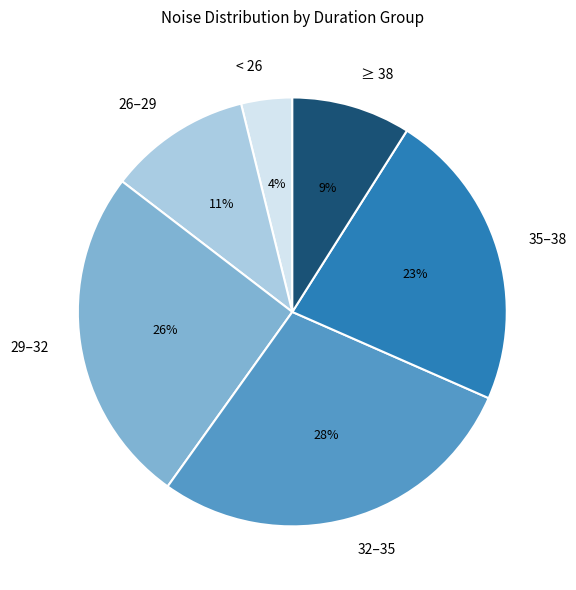

To the nearest percent, what is the difference between the largest and smallest slice percentages?

24%